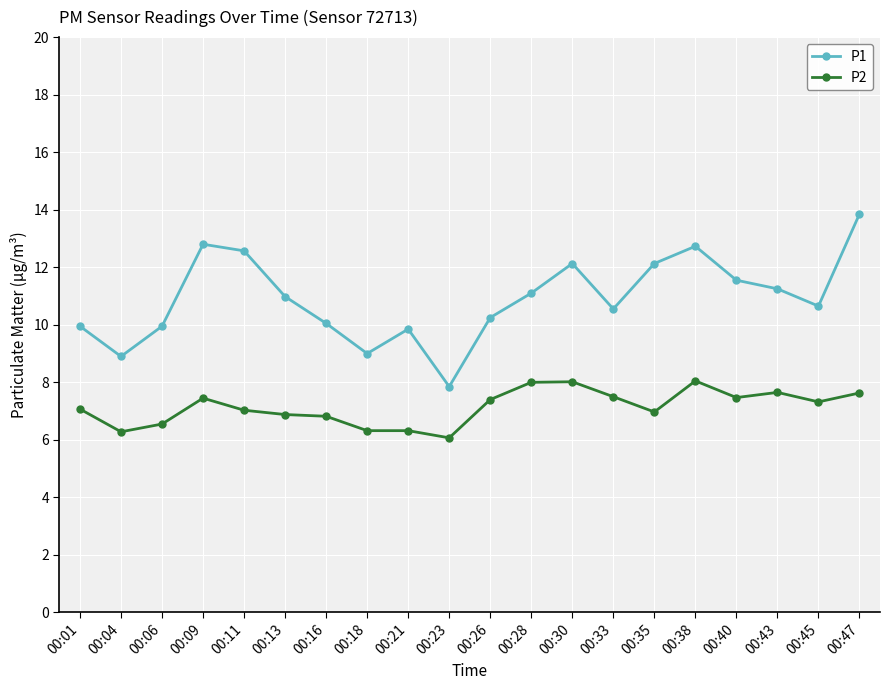

Read the P2 value at 00:35.

7.0